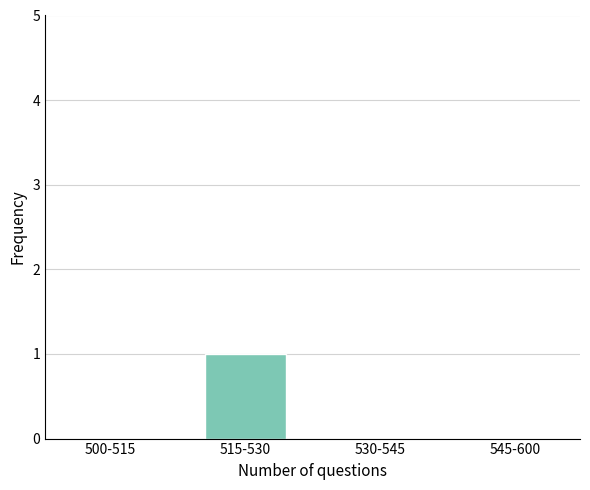

Does the chart contain any negative values?

No